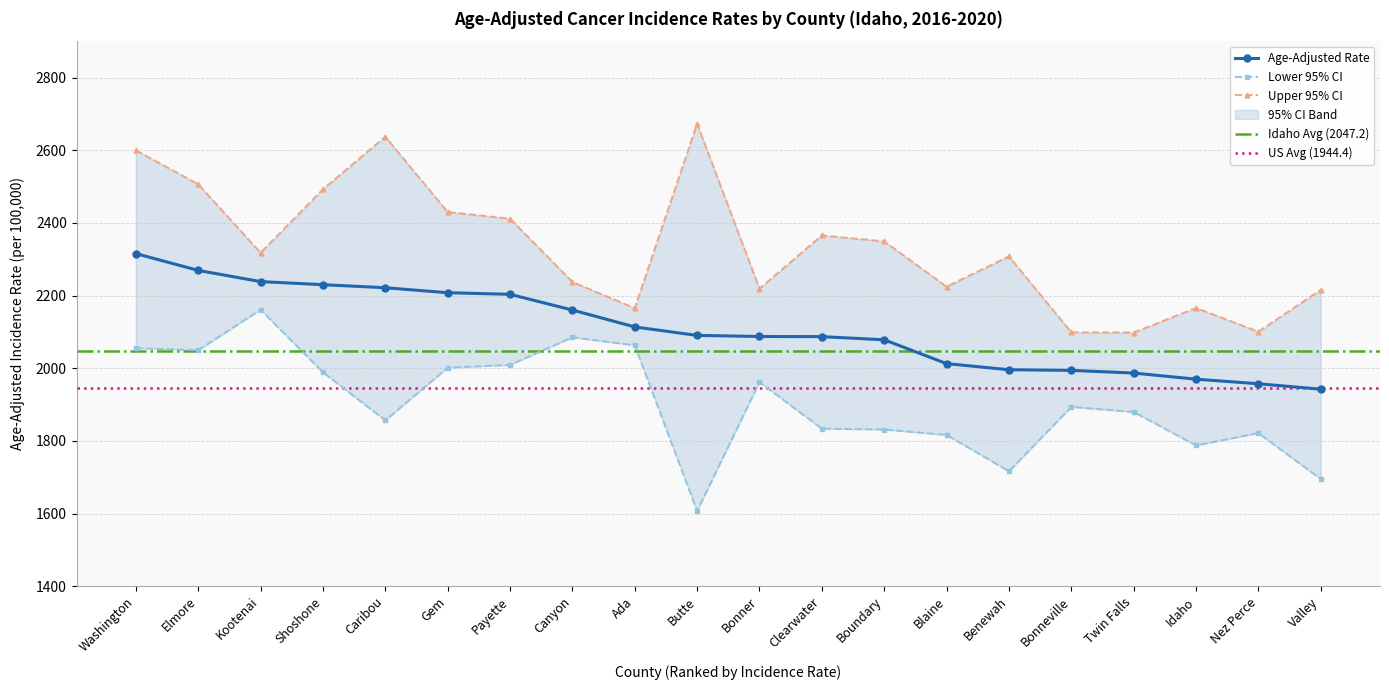

What is the spread (max minus min) of values at Caribou?

780.7